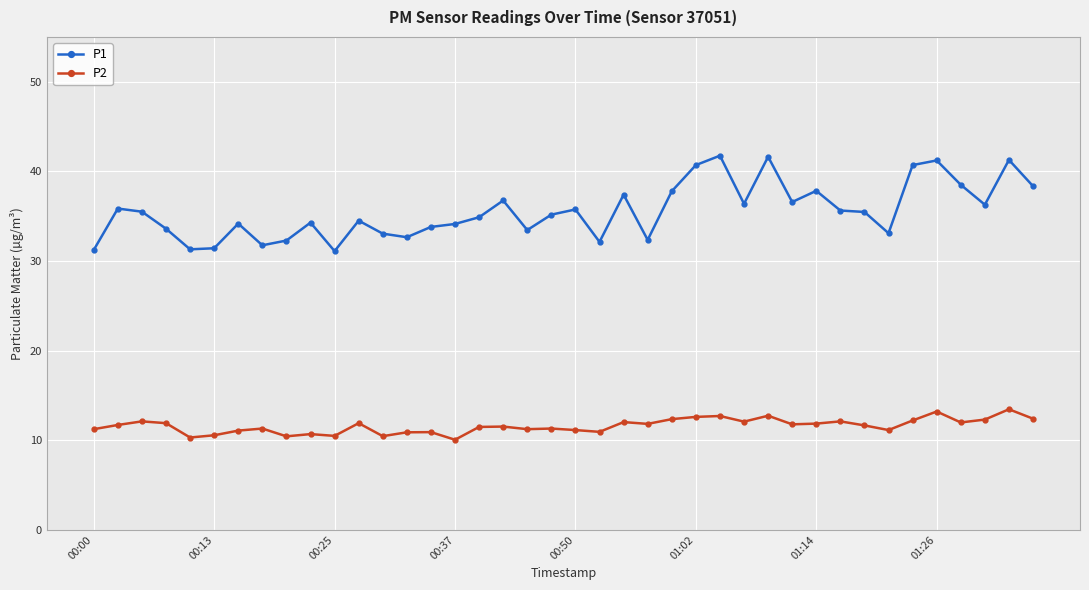

Which series has the largest total across all categories?

P1